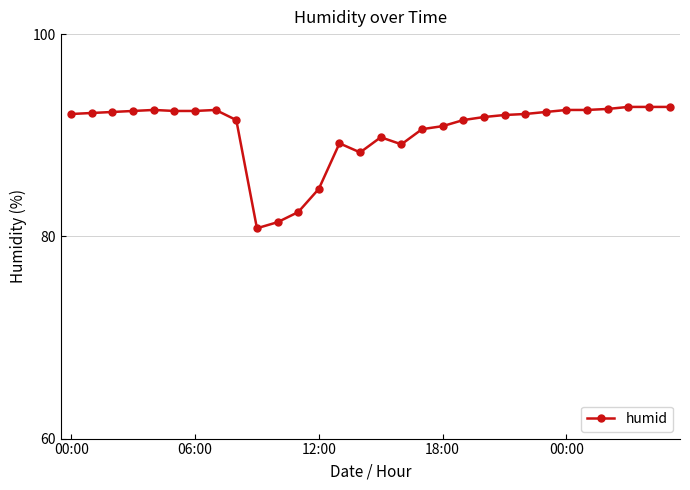

What is the maximum value shown in the chart?

92.8